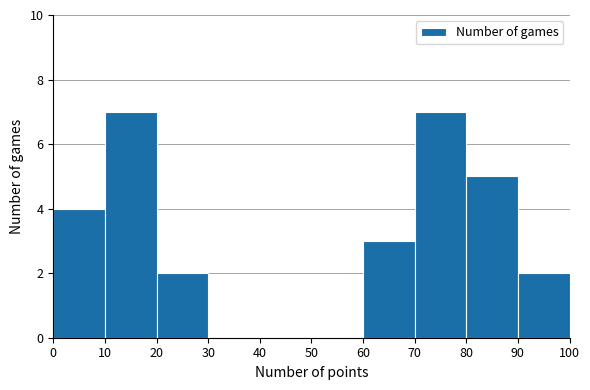

How tall is the bar that spans 70 to 80 on the x-axis? The values are not printed on the chart, so give them approximately, as read against the axis.

7